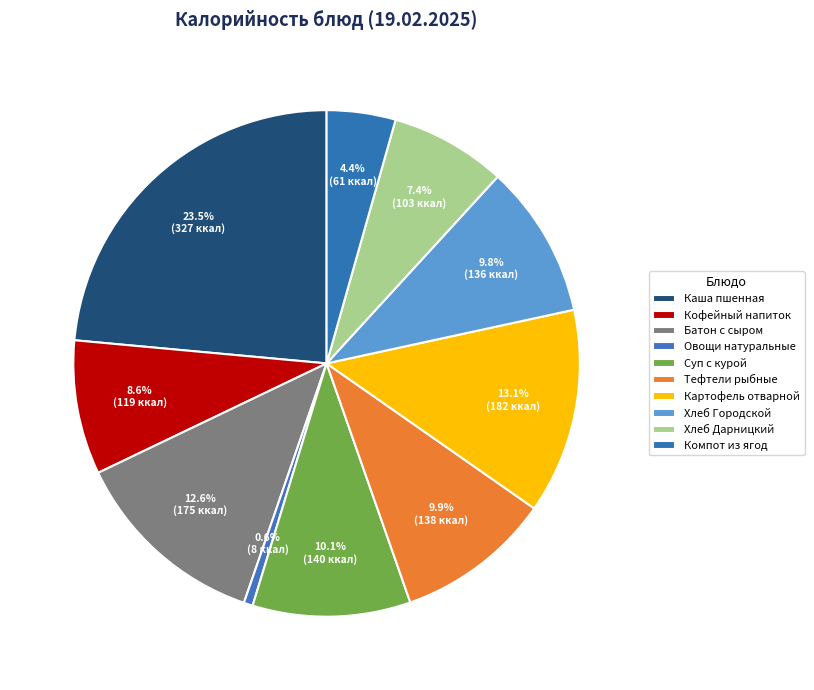

The Картофель отварной slice represents 13% of the pie. True or false?

True